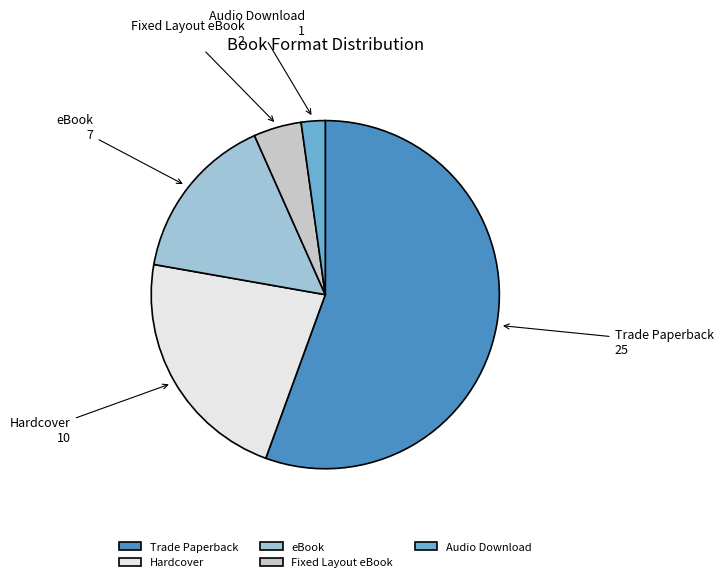

Approximately how many times larger is the value at eBook compared to Trade Paperback?

0.3